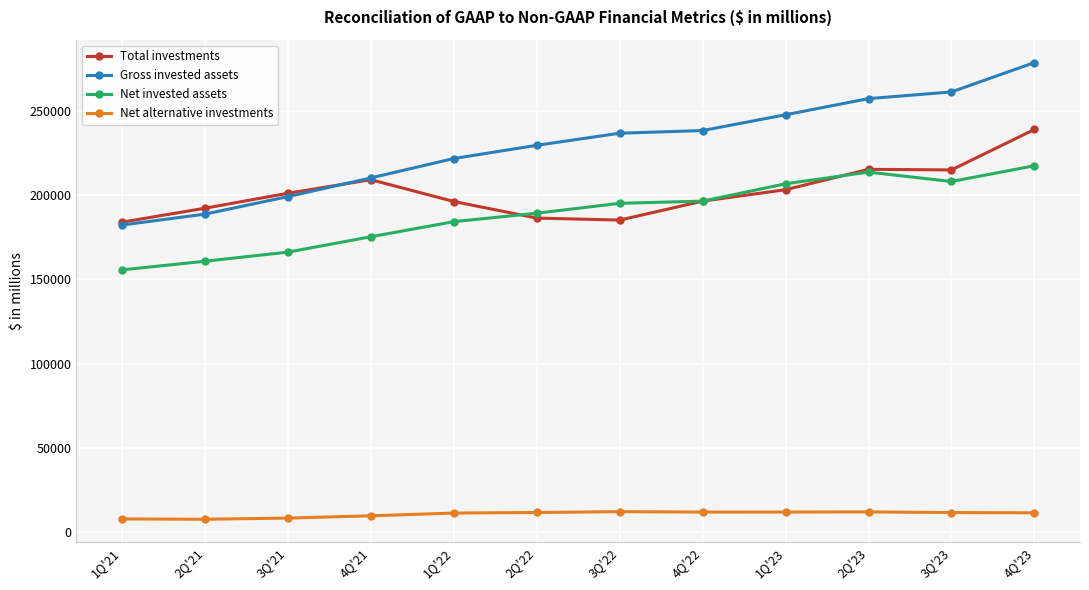

What is the label of the 2nd point from the right?

3Q'23